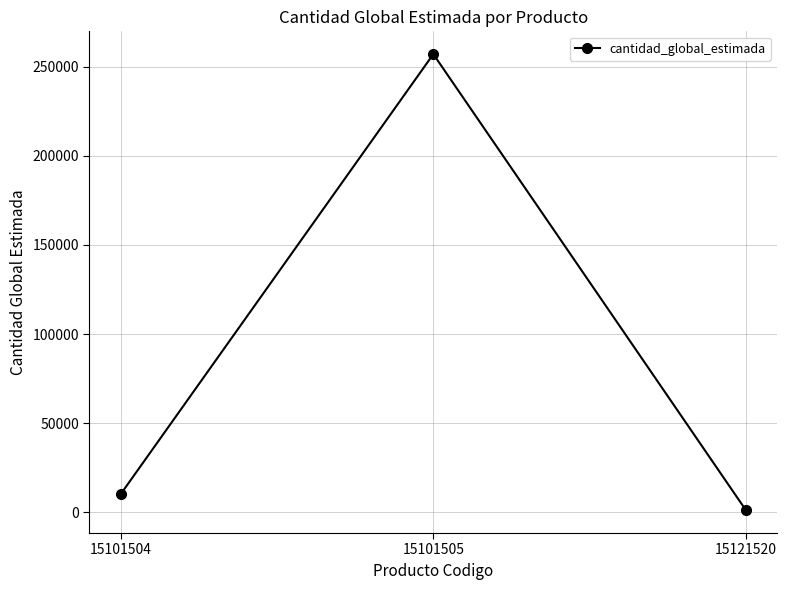

What is the ratio of the value at 15121520 to the value at 15101504?

0.1